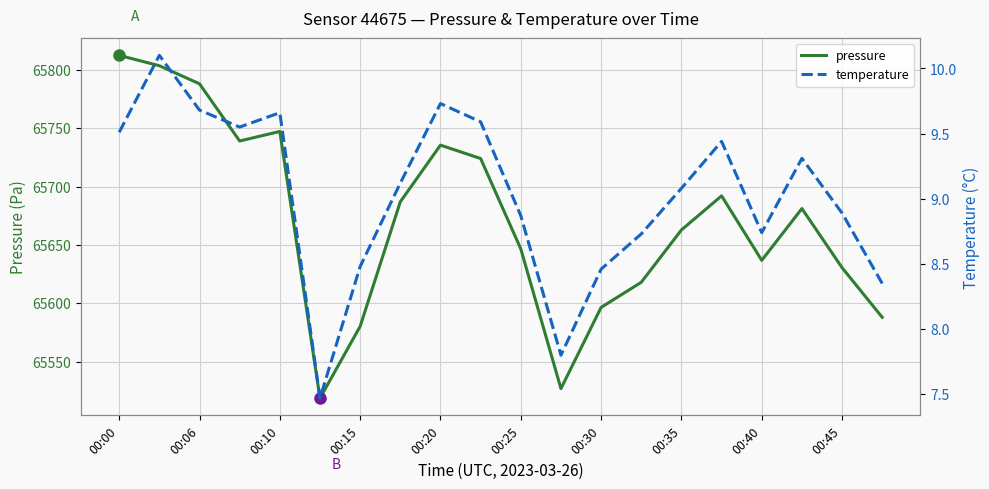

What is the value of the temperature point at the 10th from the left?

9.6